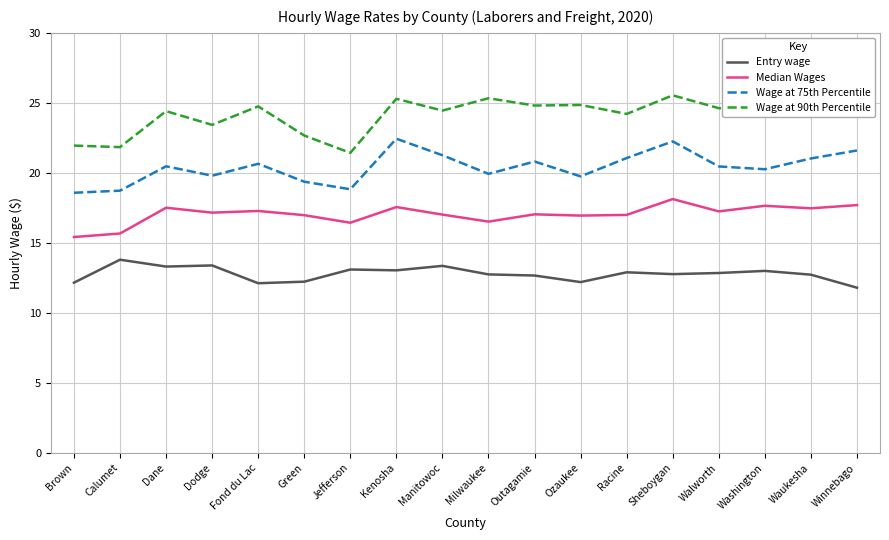

What is the difference between the maximum and minimum values in the Wage at 90th Percentile series?

4.1